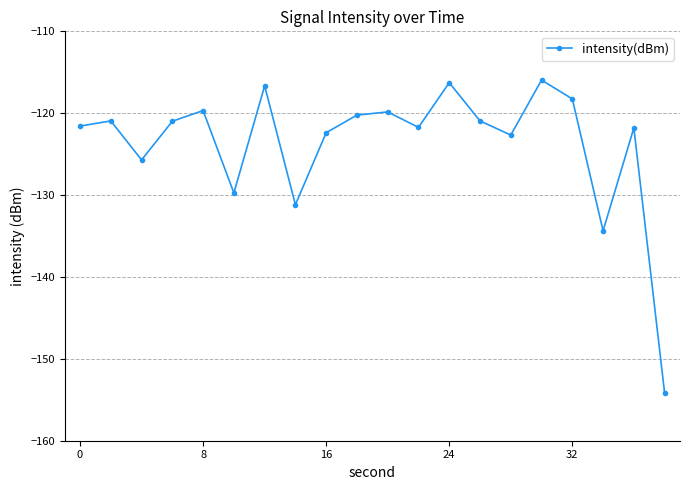

What is the difference between the maximum and minimum values?

38.2